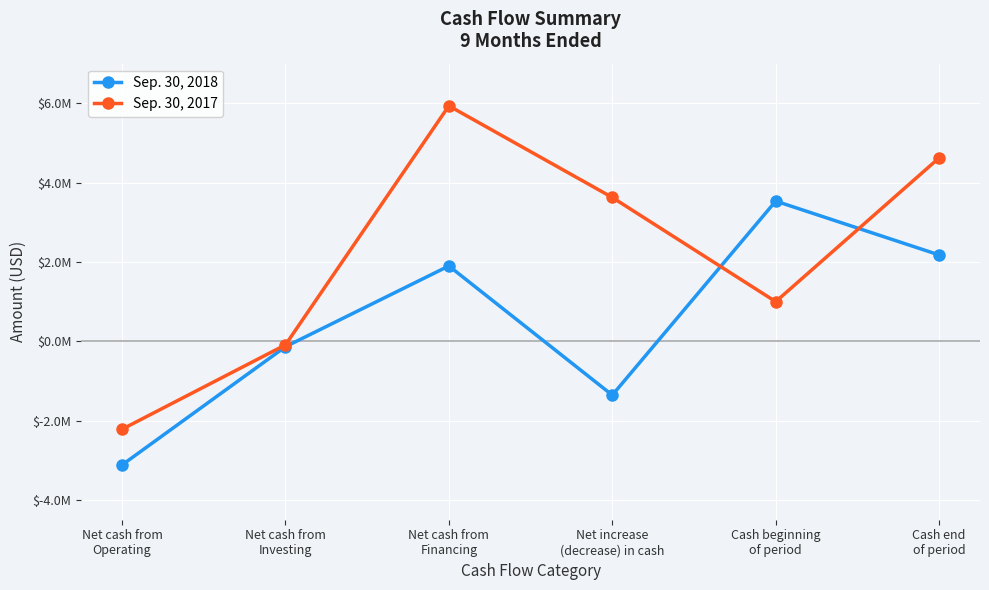

Does the chart have visible grid lines?

Yes